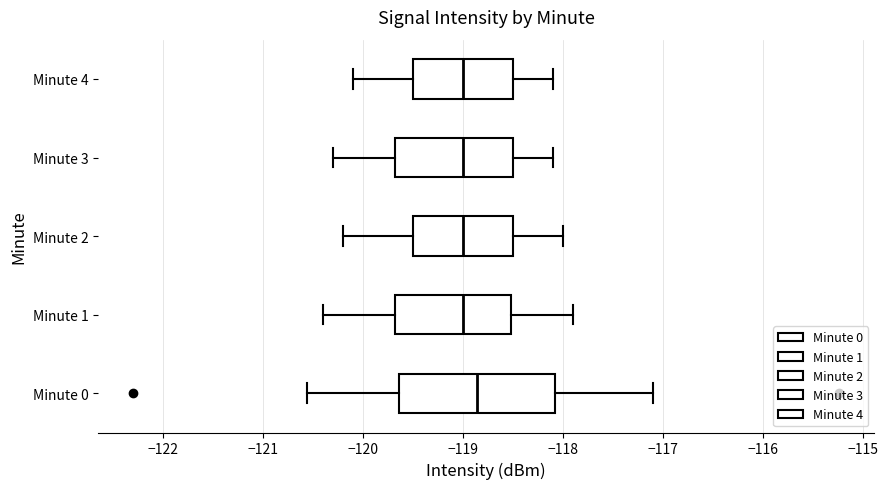

Reading bottom to top, read every box against the x-axis: the position of its median line, the range the box covers, and the ends of its whiskers. The values are not printed on the chart, so give them approximately, as read against the axis.

Minute 0: median -118.9, box -119.6 to -118.1, whiskers -120.6 to -117.1
Minute 1: median -119.0, box -119.7 to -118.5, whiskers -120.4 to -117.9
Minute 2: median -119.0, box -119.5 to -118.5, whiskers -120.2 to -118.0
Minute 3: median -119.0, box -119.7 to -118.5, whiskers -120.3 to -118.1
Minute 4: median -119.0, box -119.5 to -118.5, whiskers -120.1 to -118.1